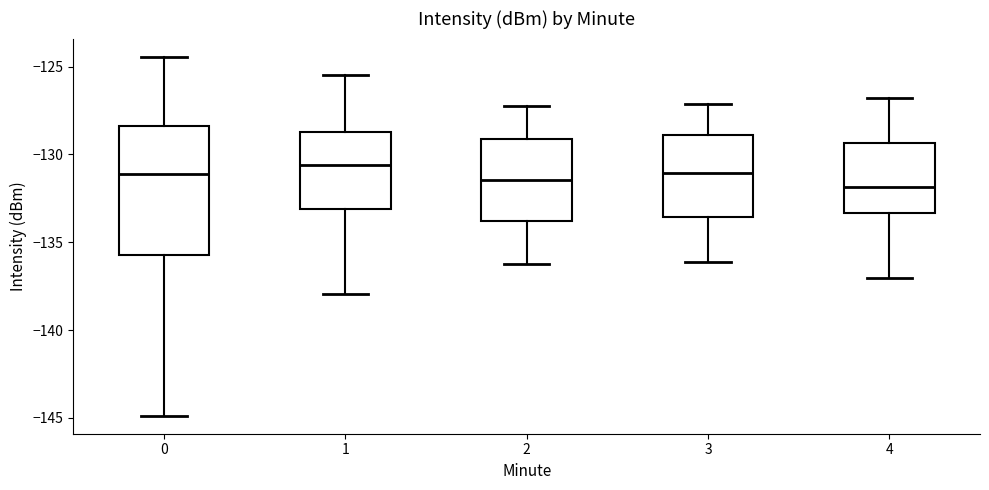

Reading left to right, read every box against the y-axis: the position of its median line, the range the box covers, and the ends of its whiskers. The values are not printed on the chart, so give them approximately, as read against the axis.

0: median -131.0, box -135.5 to -128.5, whiskers -145.0 to -124.5
1: median -130.5, box -133.0 to -128.5, whiskers -138.0 to -125.5
2: median -131.5, box -134.0 to -129.0, whiskers -136.0 to -127.0
3: median -131.0, box -133.5 to -129.0, whiskers -136.0 to -127.0
4: median -132.0, box -133.5 to -129.5, whiskers -137.0 to -127.0